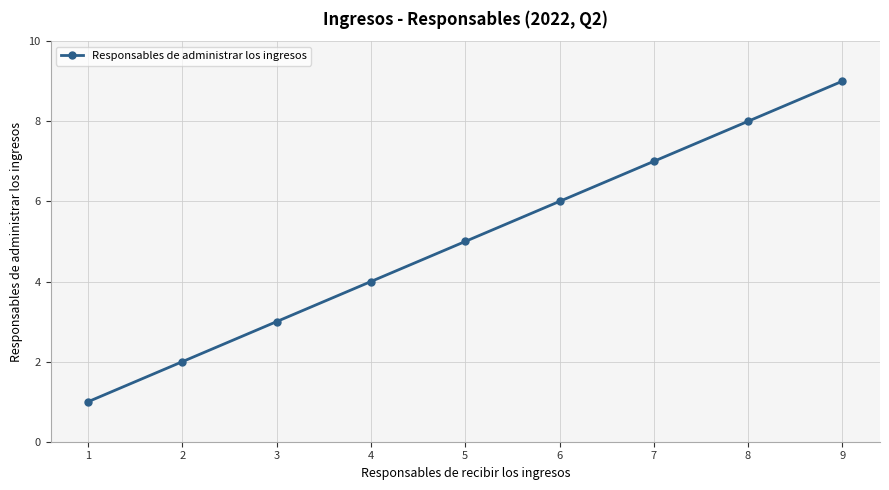

List the labels in order of value, smallest first.

1, 2, 3, 4, 5, 6, 7, 8, 9